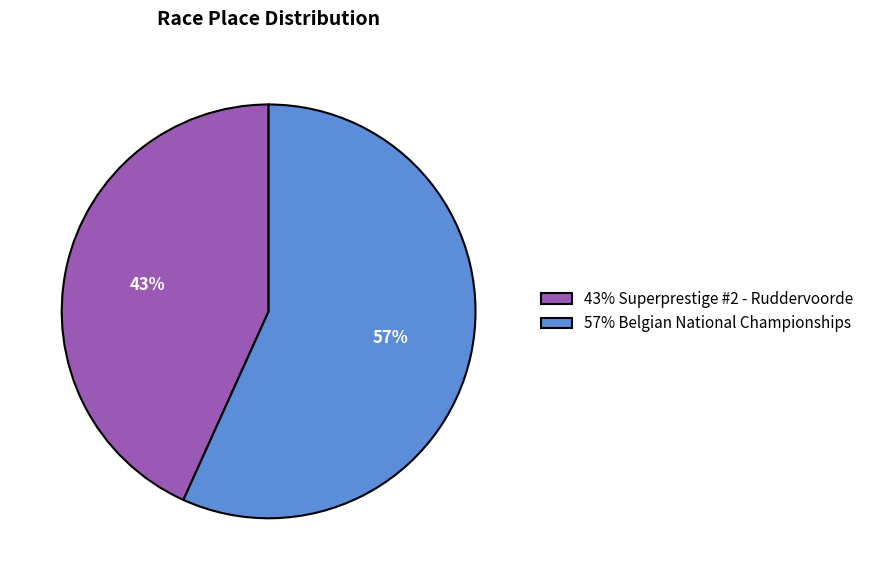

What is the majority slice?

57% Belgian National Championships